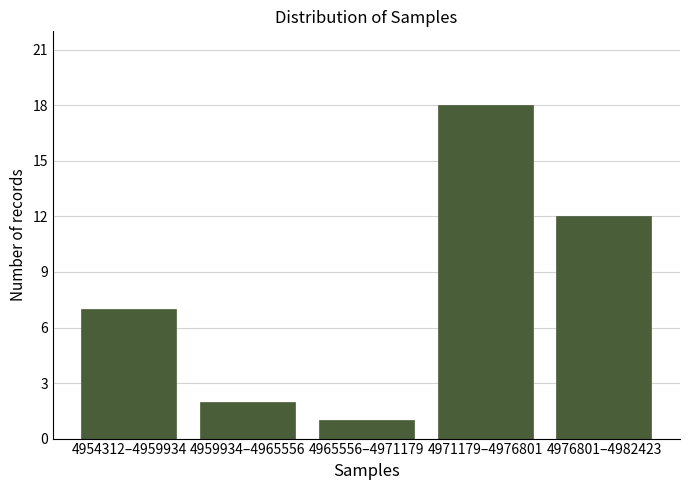

Reading left to right, what are all the values shown in this chart?

4954312–4959934=7	4959934–4965556=2	4965556–4971179=1	4971179–4976801=18	4976801–4982423=12